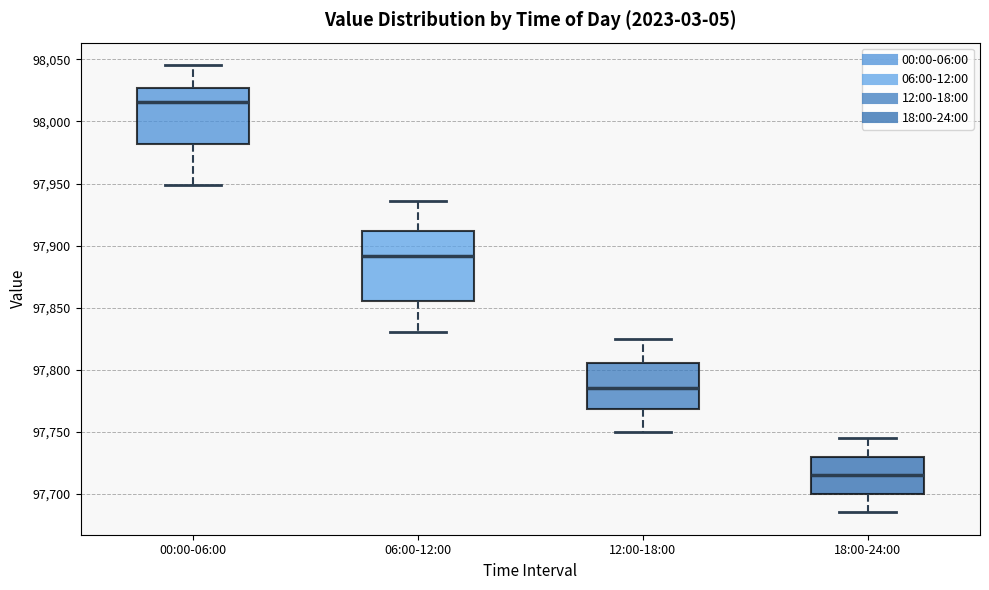

Which box has the lowest median line?

18:00-24:00